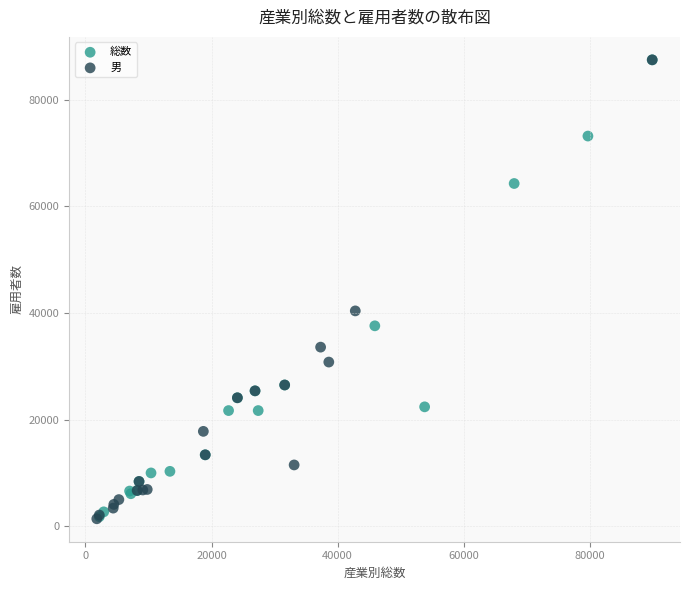

Which series has the largest Y range (max minus min)?

男